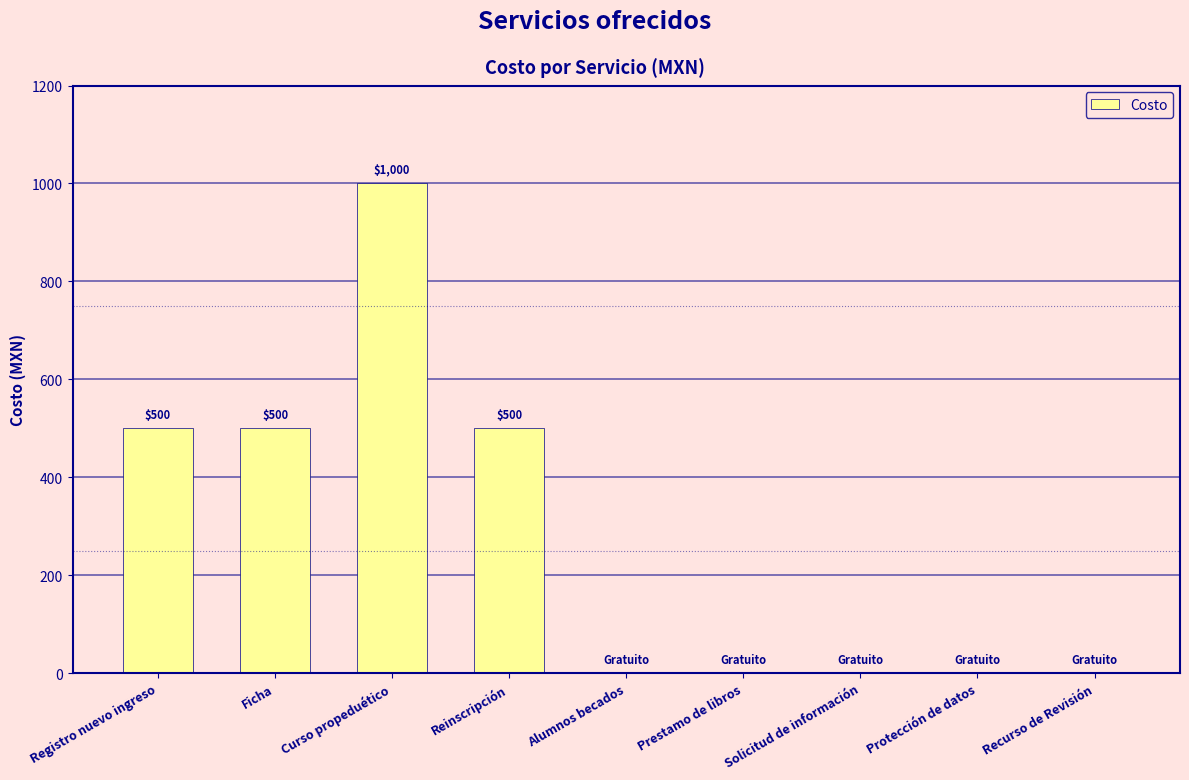

What is the sum of the values at Reinscripción and Recurso de Revisión?

500